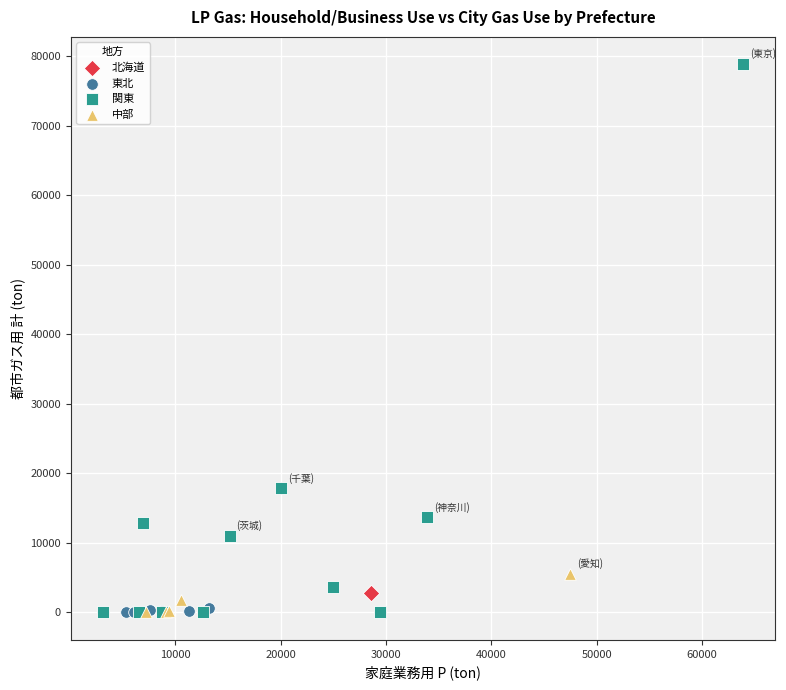

What are all the series names shown in the legend?

北海道, 東北, 関東, 中部